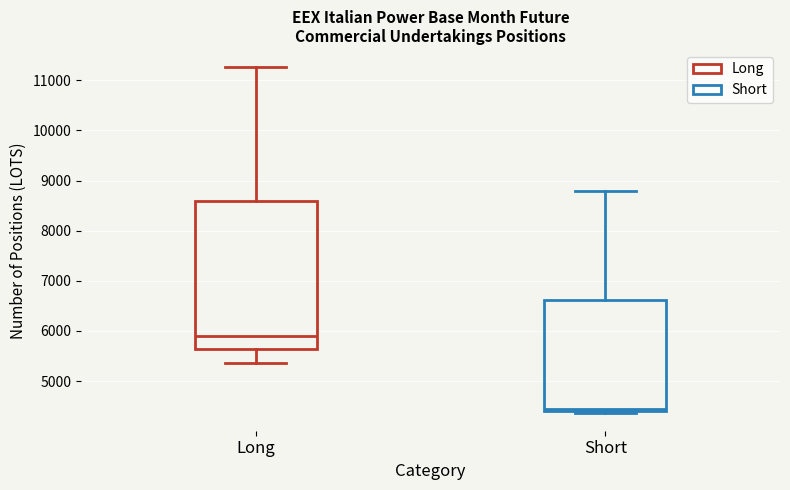

Where is the upper edge of the box for Short on the y-axis? The values are not printed on the chart, so give them approximately, as read against the axis.

6600